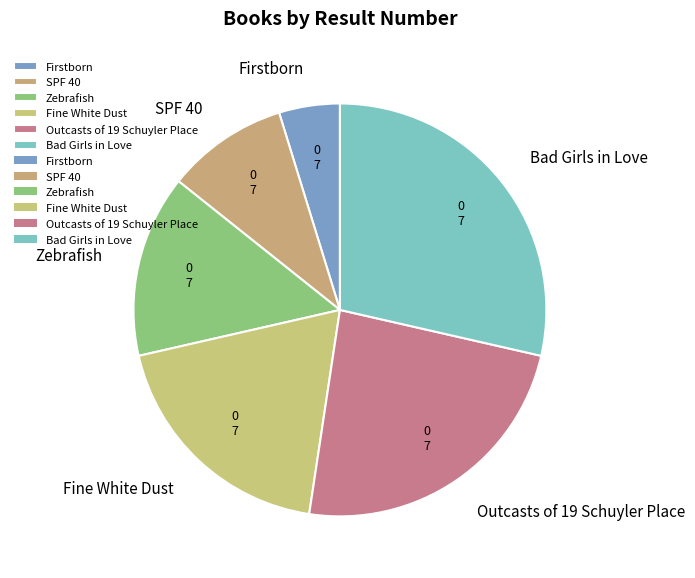

Rank the categories by value from lowest to highest.

Firstborn, SPF 40, Zebrafish, Fine White Dust, Outcasts of 19 Schuyler Place, Bad Girls in Love